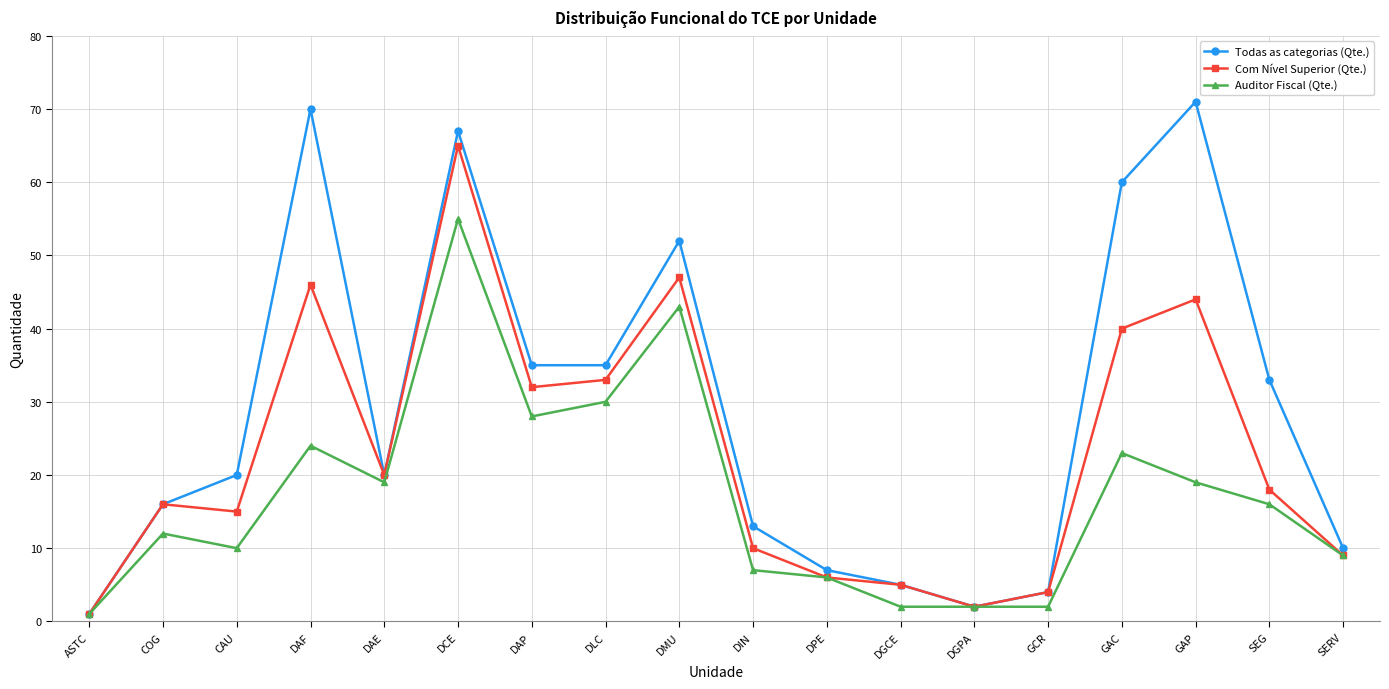

At DAF, list the series in order from largest to smallest.

Todas as categorias (Qte.), Com Nível Superior (Qte.), Auditor Fiscal (Qte.)